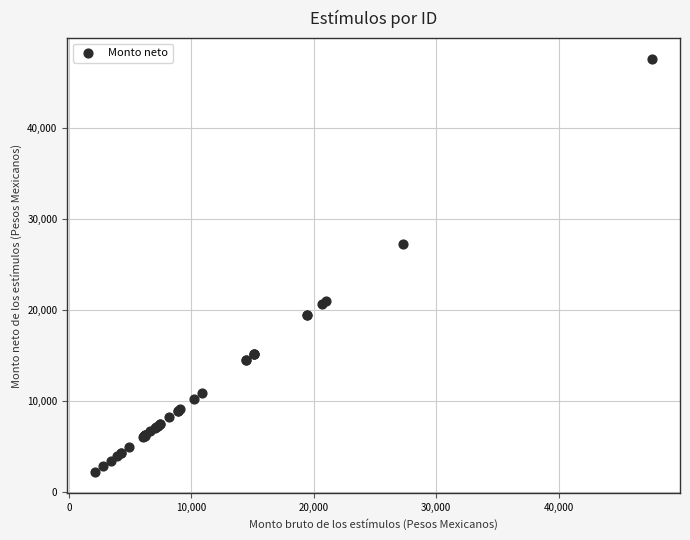

What Y value in the scatter plot is closest to 24888?

27308.3